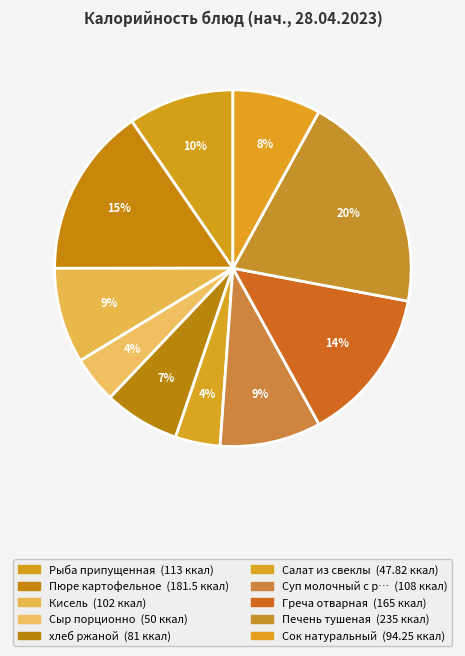

What is the smallest slice in the pie chart?

Салат из свеклы